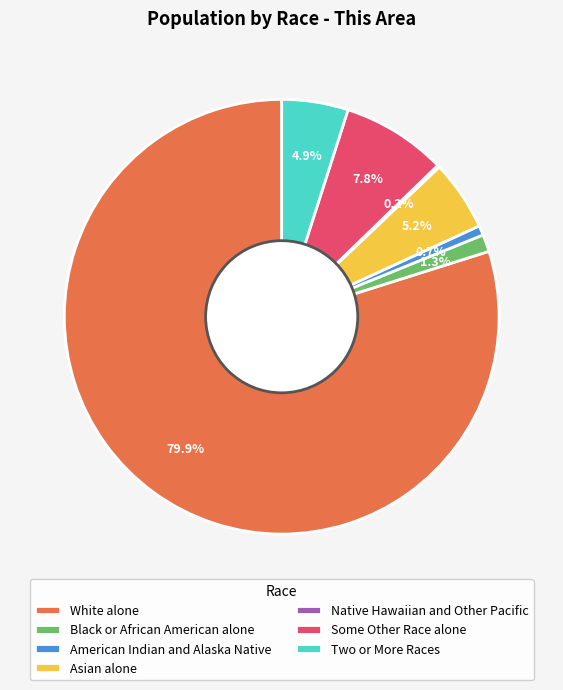

Combined, do Asian alone and White alone account for over 50%?

Yes